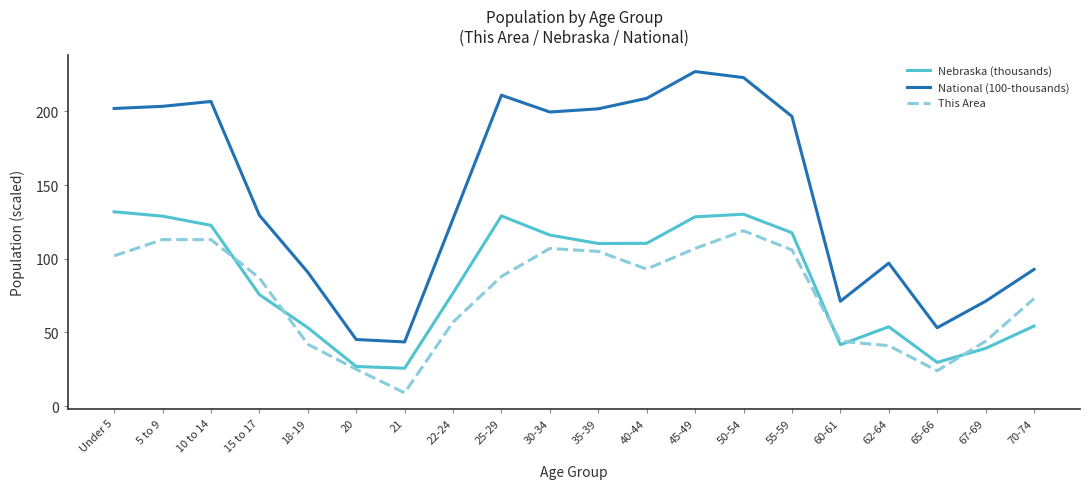

Is the value of This Area at 18-19 greater than the value of National (100-thousands) at 15 to 17?

No